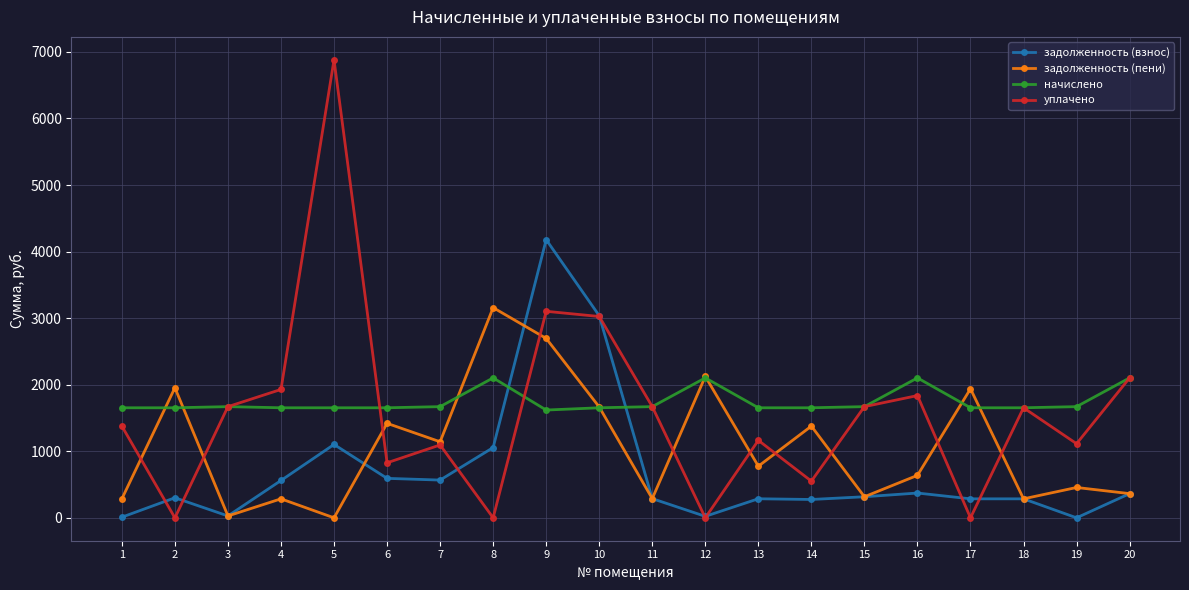

List the series in order of their overall mean, lowest first.

задолженность (взнос), задолженность (пени), уплачено, начислено